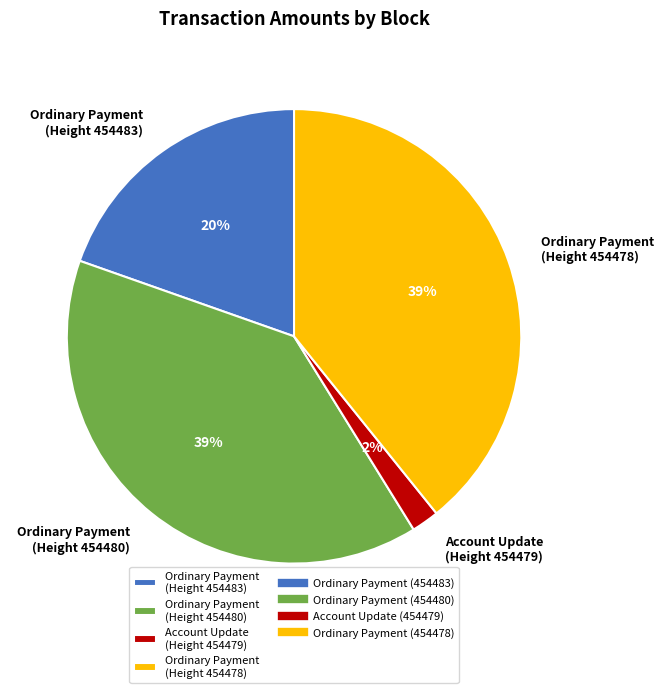

Which slice is the smallest?

Account Update (Height 454479)